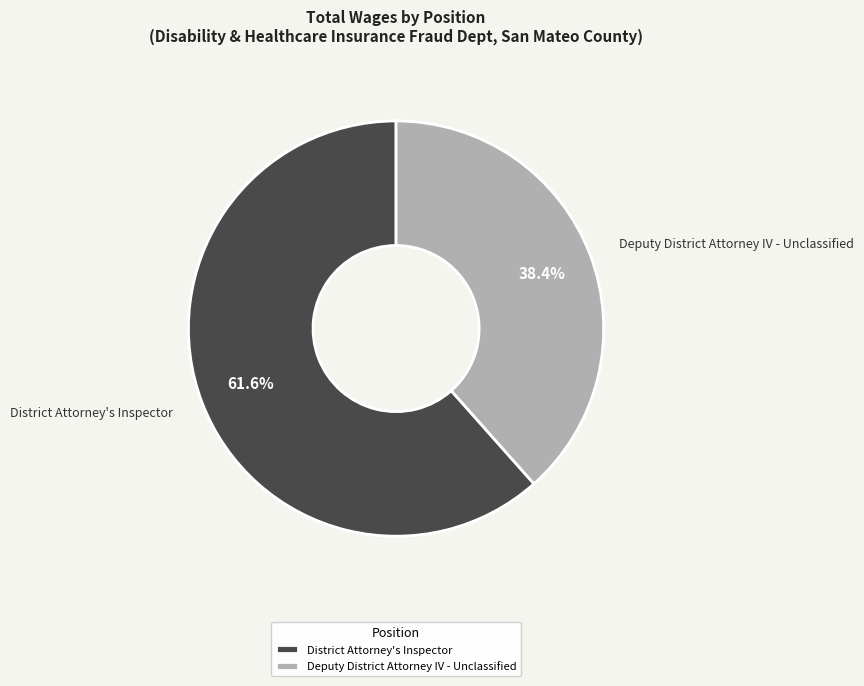

Which category has the biggest portion of the pie?

District Attorney's Inspector